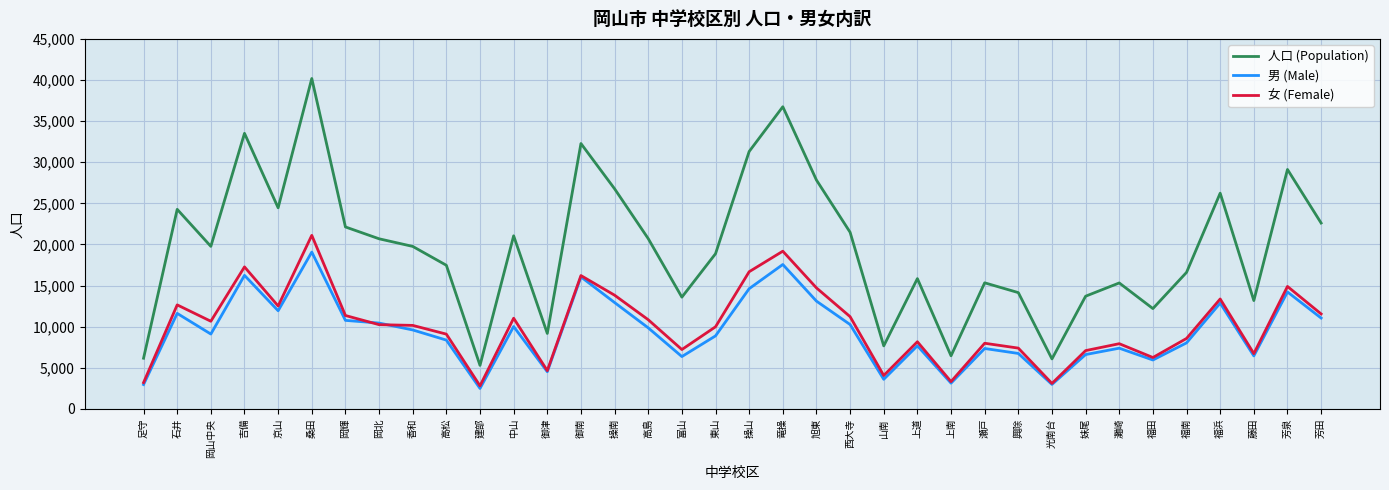

Count the number of categories in the chart.

36